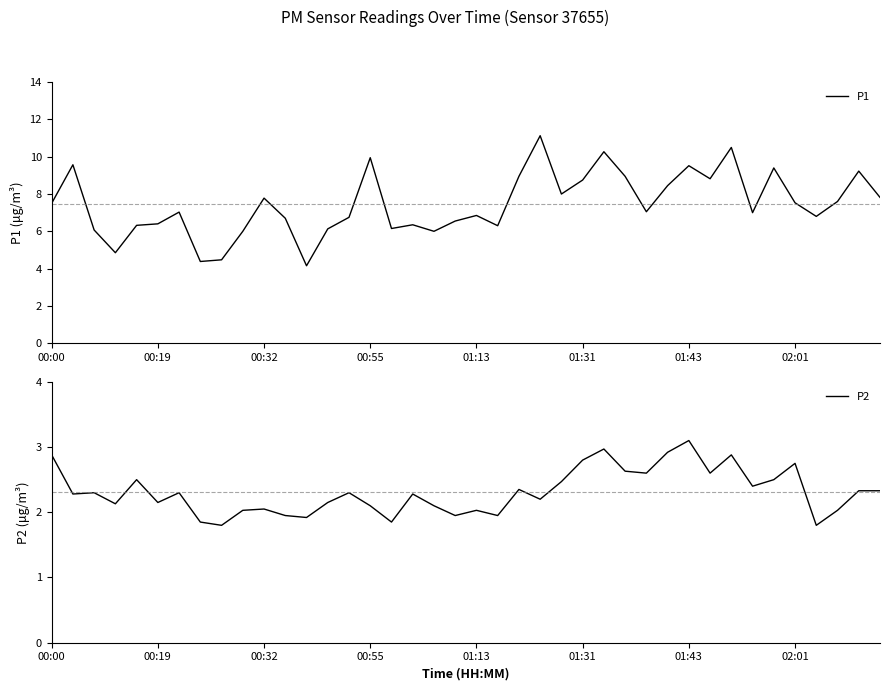

What is the label of the 15th point from the left?

00:42